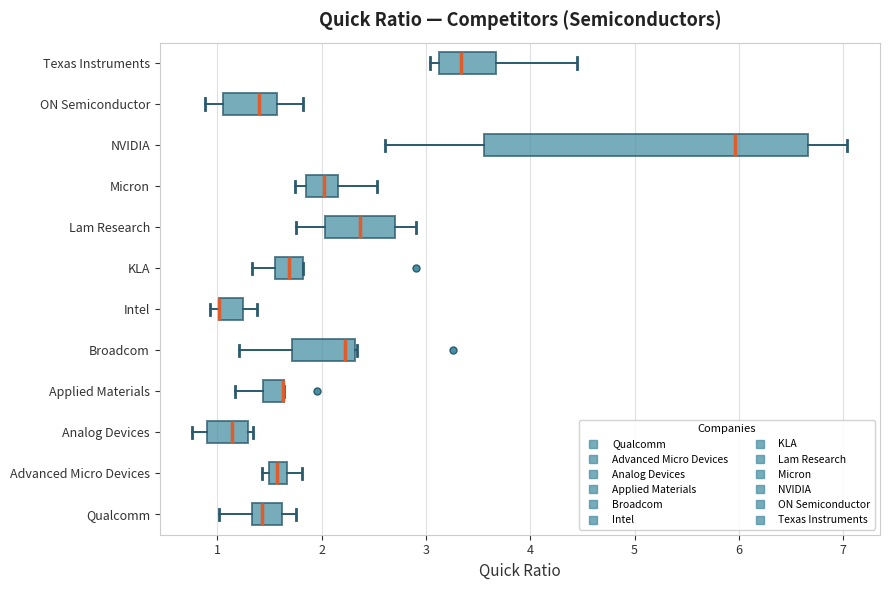

Where is the left edge of the box for Texas Instruments on the x-axis? The values are not printed on the chart, so give them approximately, as read against the axis.

3.1